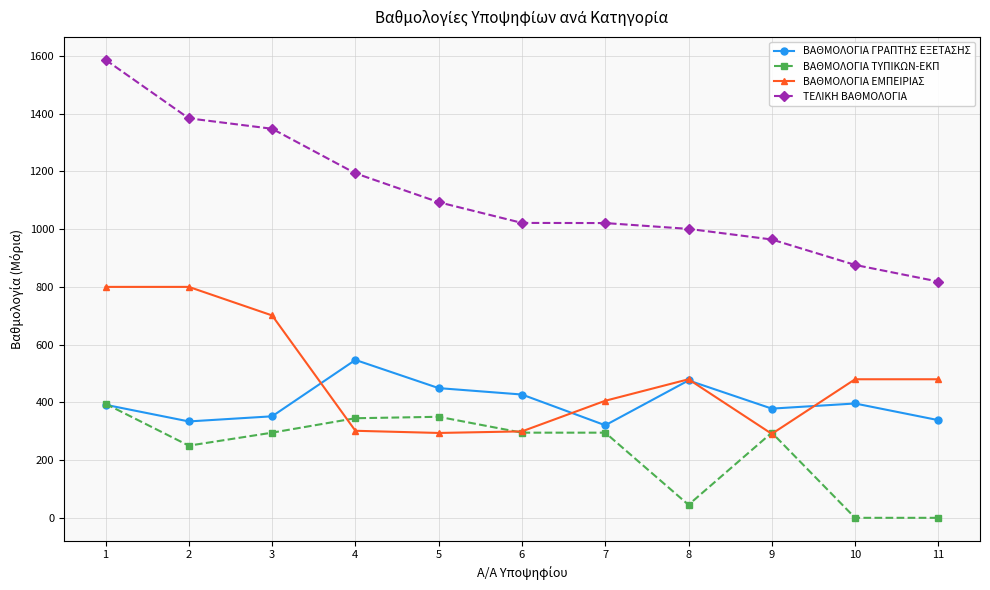

True or false: ΤΕΛΙΚΗ ΒΑΘΜΟΛΟΓΙΑ and ΒΑΘΜΟΛΟΓΙΑ ΓΡΑΠΤΗΣ ΕΞΕΤΑΣΗΣ cross at least once.

False